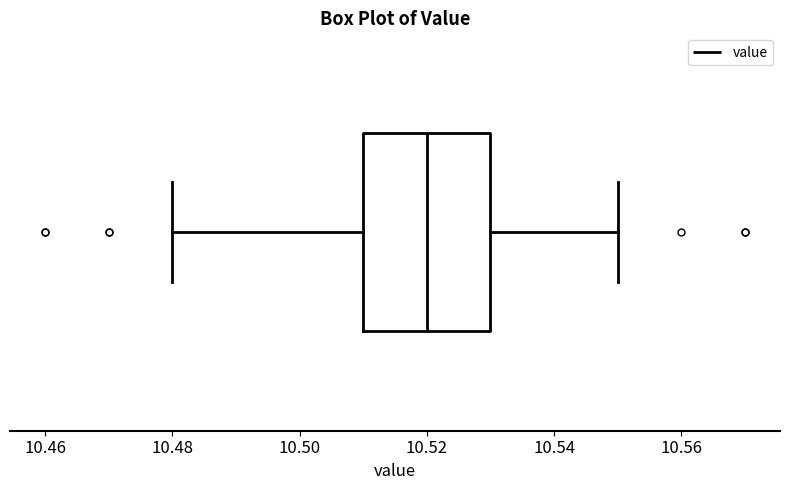

Read this box plot against the x-axis: the position of the median line, the range covered by the box, and the ends of both whiskers. The values are not printed on the chart, so give them approximately, as read against the axis.

median 10.52, box 10.51 to 10.53, whiskers 10.48 to 10.55